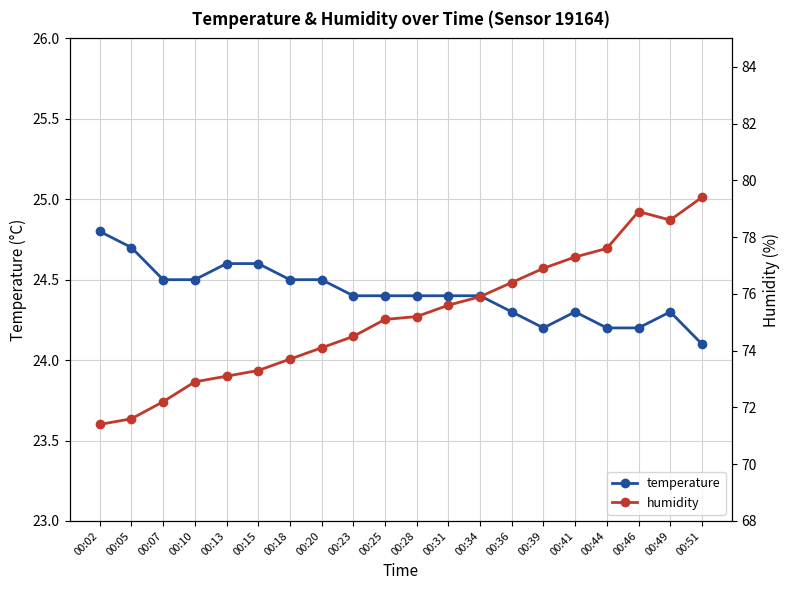

Is the value of humidity at 00:44 greater than the value of temperature at 00:41?

Yes